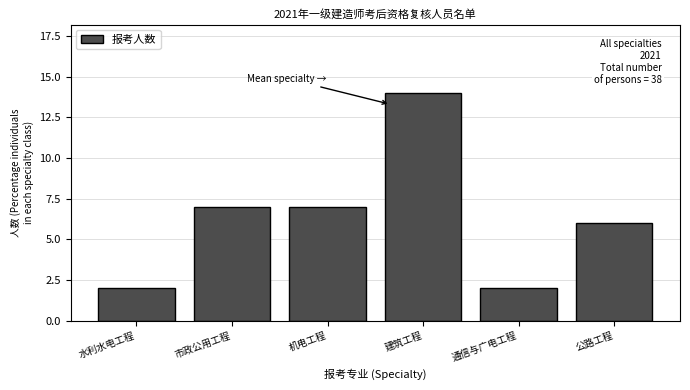

Reading right to left, transcribe all the data shown in this chart.

6	2	14	7	7	2